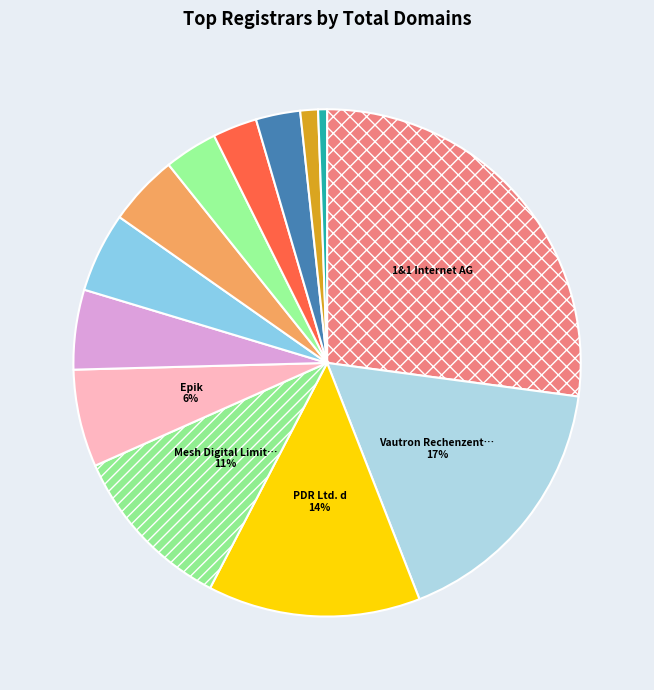

How many slices are in this pie chart?

13